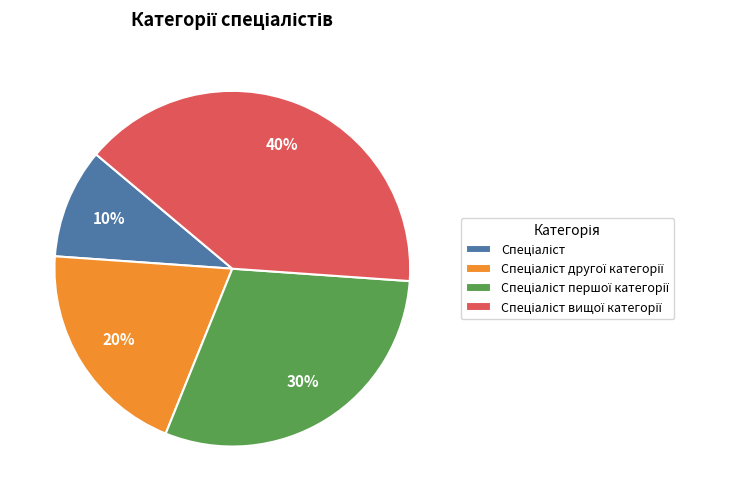

To the nearest percent, what is the average slice percentage?

25%